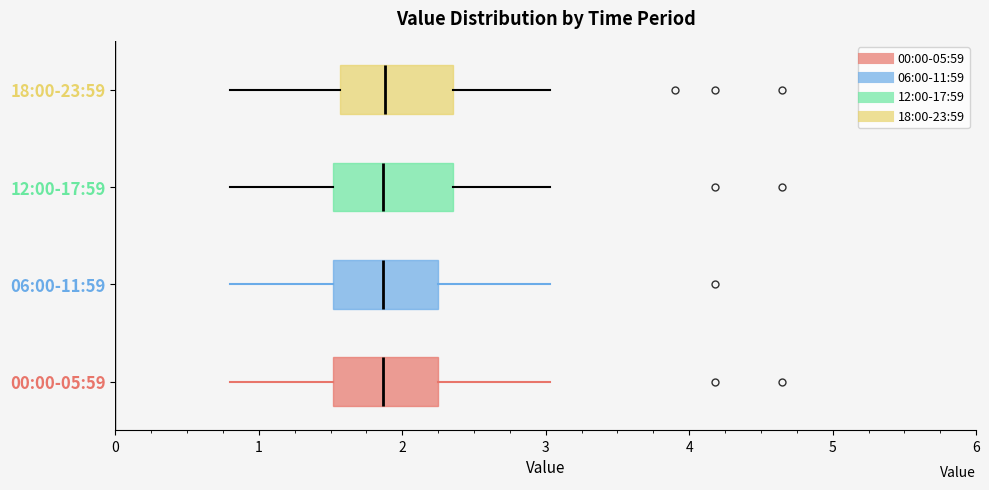

Reading bottom to top, read every box against the x-axis: the position of its median line, the range the box covers, and the ends of its whiskers. The values are not printed on the chart, so give them approximately, as read against the axis.

00:00-05:59: median 1.9, box 1.5 to 2.2, whiskers 0.8 to 3.0
06:00-11:59: median 1.9, box 1.5 to 2.2, whiskers 0.8 to 3.0
12:00-17:59: median 1.9, box 1.5 to 2.4, whiskers 0.8 to 3.0
18:00-23:59: median 1.9, box 1.6 to 2.4, whiskers 0.8 to 3.0